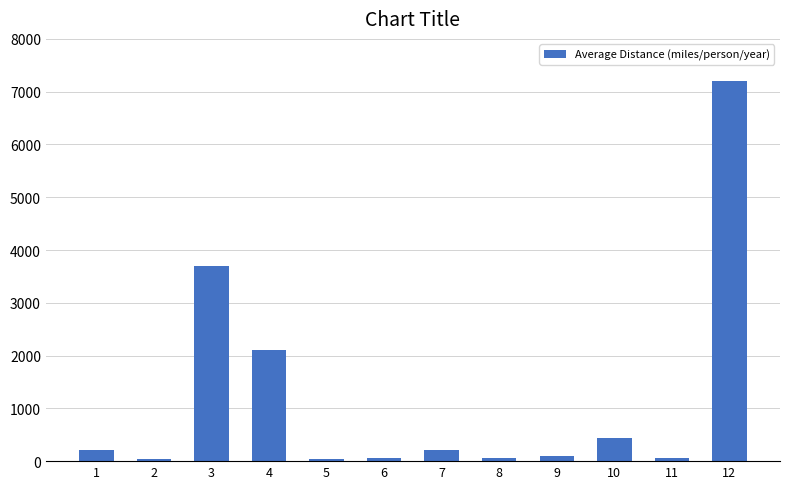

Count the number of values greater than 206.

6